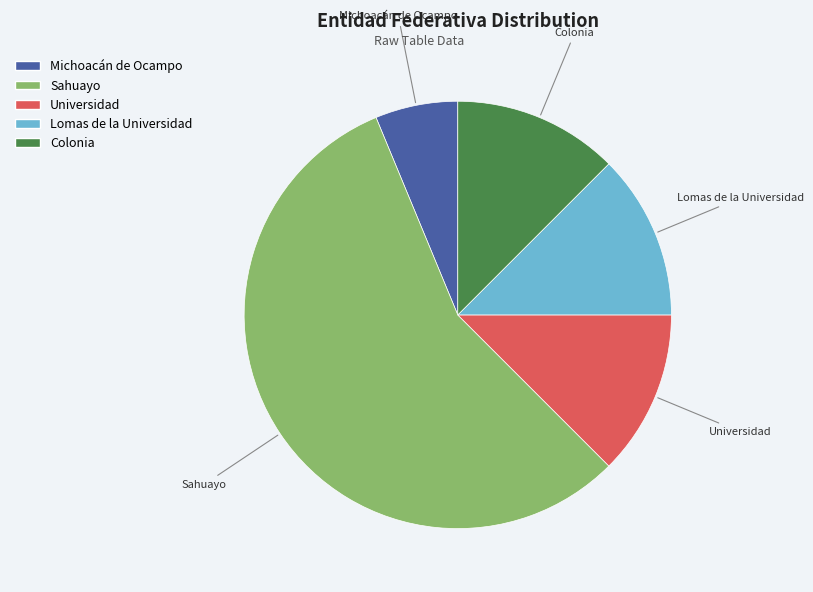

Which slice represents more than half of the pie?

Sahuayo